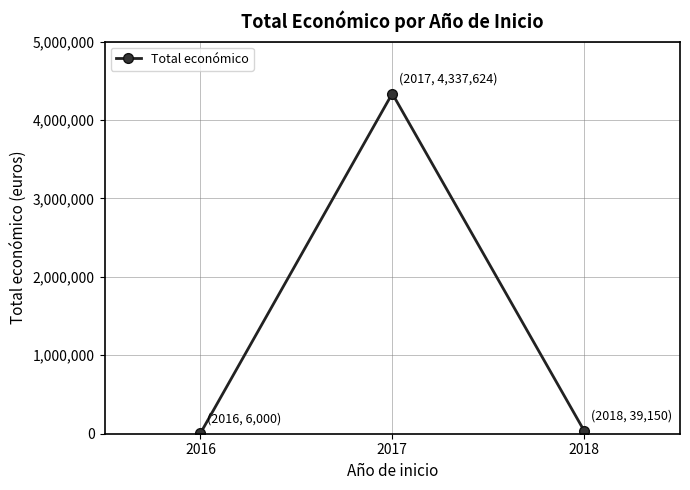

What is the average value?

1460925